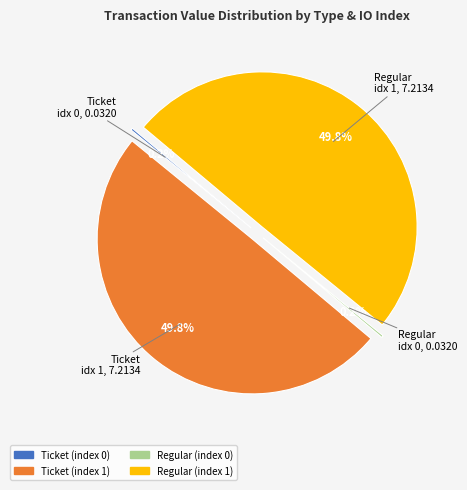

Combined, what portion of the pie is Regular (index 1) and Ticket (index 1)?

99.6%